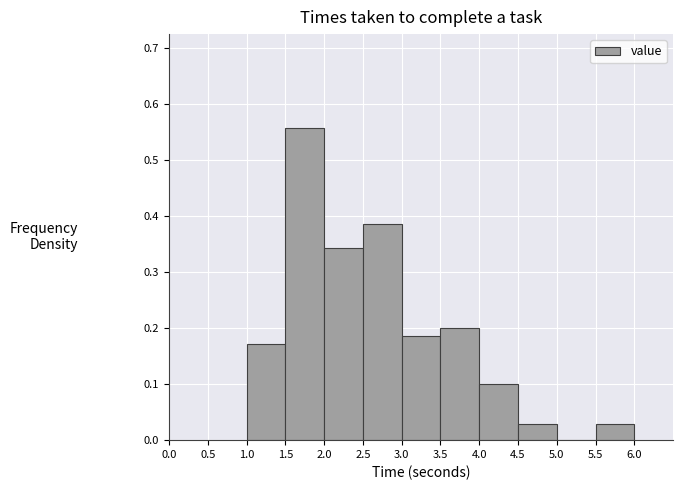

How tall is the bar that spans 3.0 to 3.5 on the x-axis? The values are not printed on the chart, so give them approximately, as read against the axis.

0.19